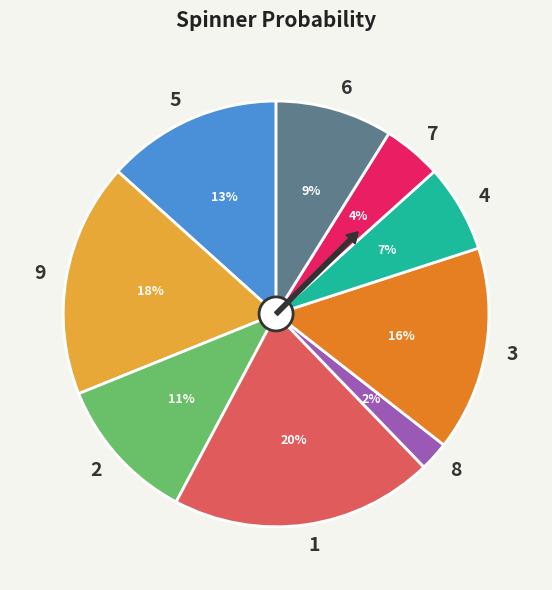

The 2 slice represents 11% of the pie. True or false?

True